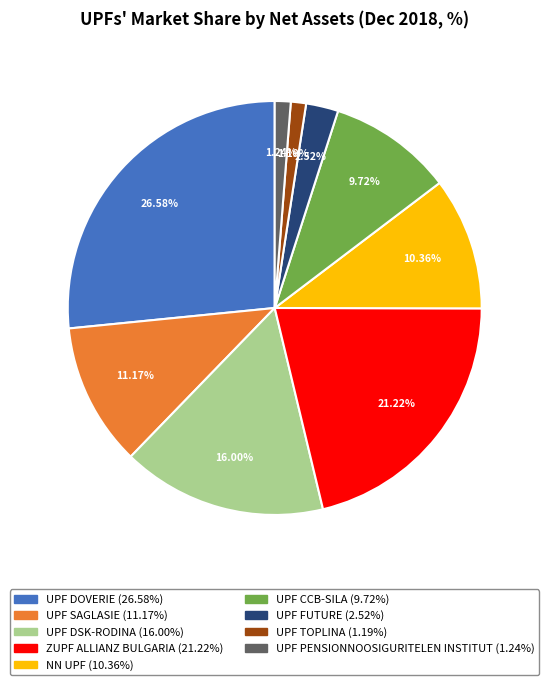

To the nearest percent, what is the difference between the UPF SAGLASIE and UPF CCB-SILA slice percentages?

1%